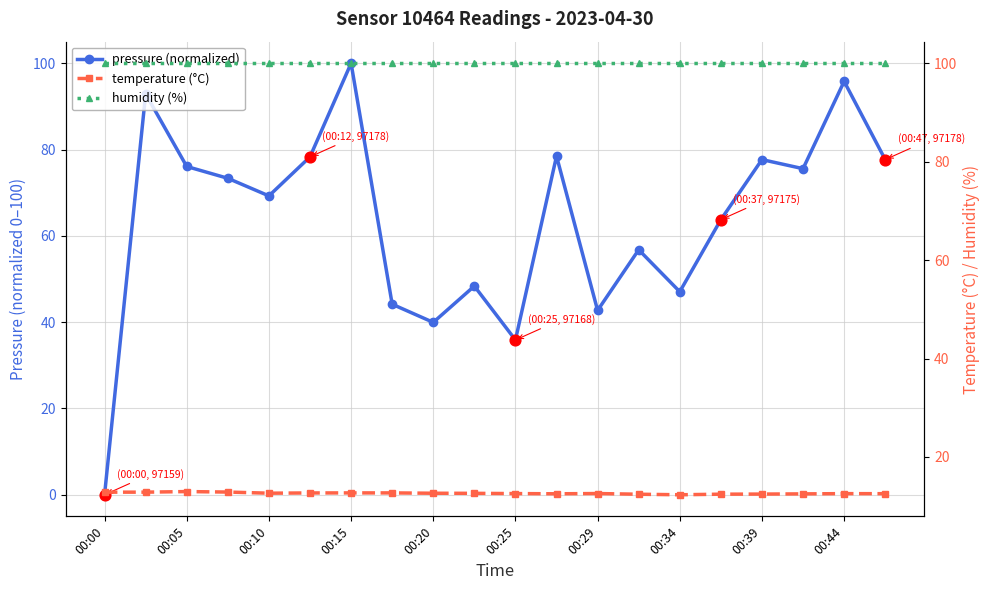

What are all the series names shown in the legend?

pressure (normalized), temperature (°C), humidity (%)